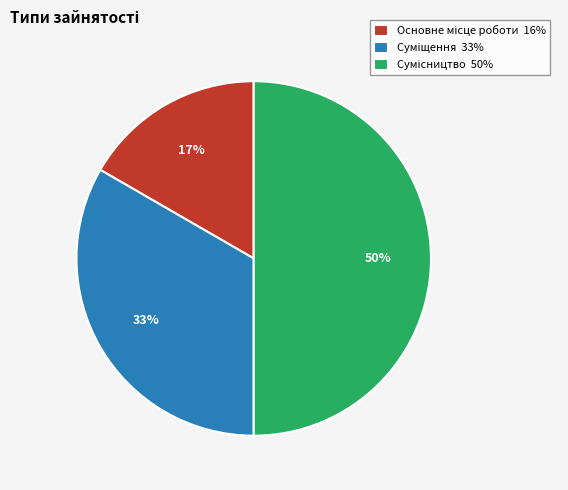

How many slices are in this pie chart?

3